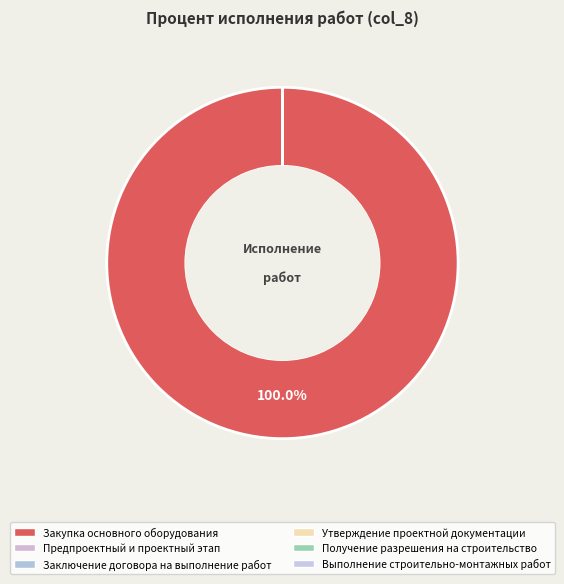

How many segments does this pie chart have?

6